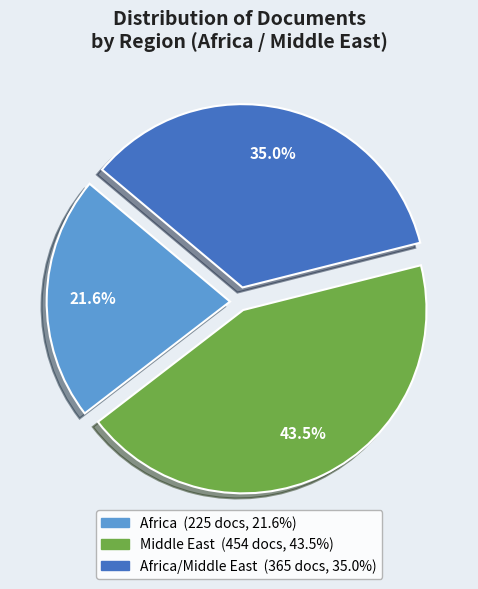

To the nearest percent, what is the average slice percentage?

33%